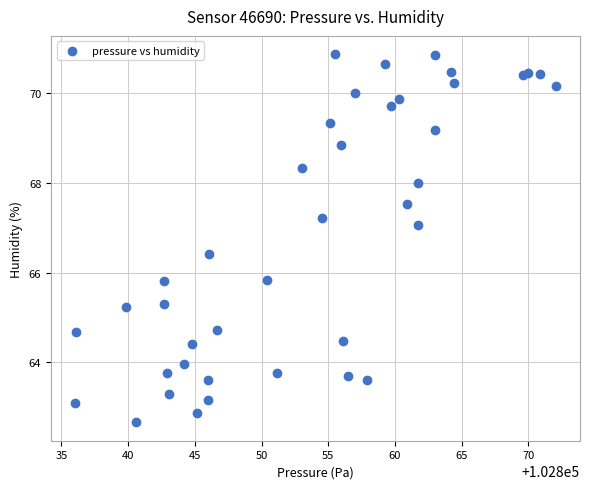

What is the range of X values (max minus min)?

36.0